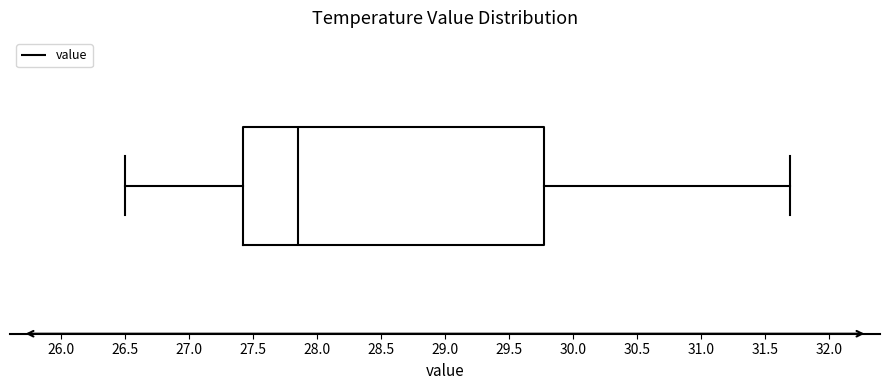

Where does the right whisker of the box end on the x-axis? The values are not printed on the chart, so give them approximately, as read against the axis.

31.70